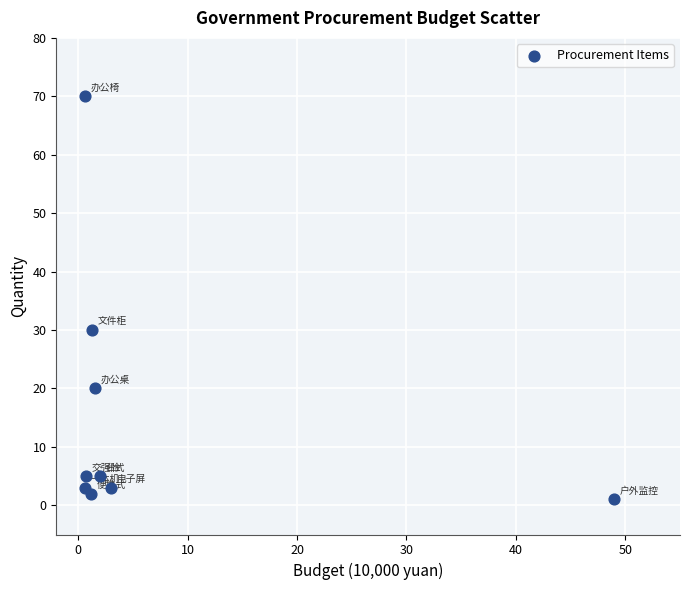

What is the range of Y values (max minus min)?

69